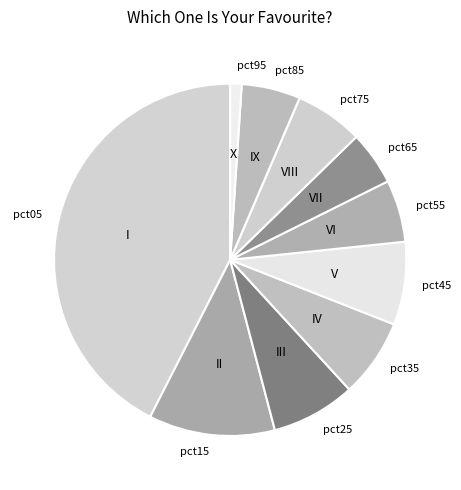

Do pct15 and pct45 together represent more than half of the pie?

No